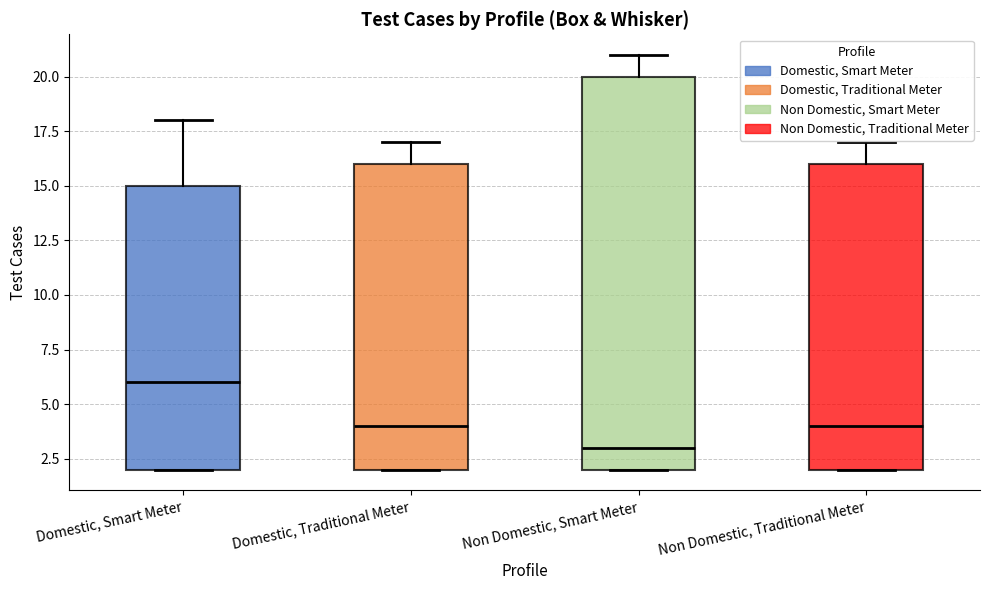

Where is the lower edge of the box for Domestic, Smart Meter on the y-axis? The values are not printed on the chart, so give them approximately, as read against the axis.

2